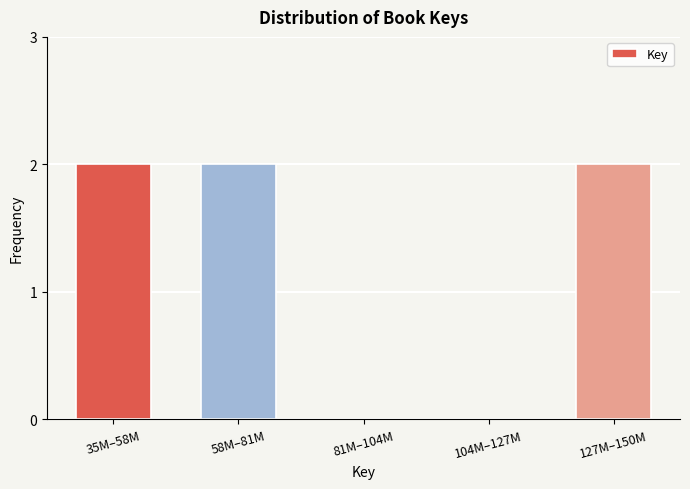

Reading left to right, what are all the values shown in this chart?

35M–58M=2	58M–81M=2	81M–104M=0	104M–127M=0	127M–150M=2